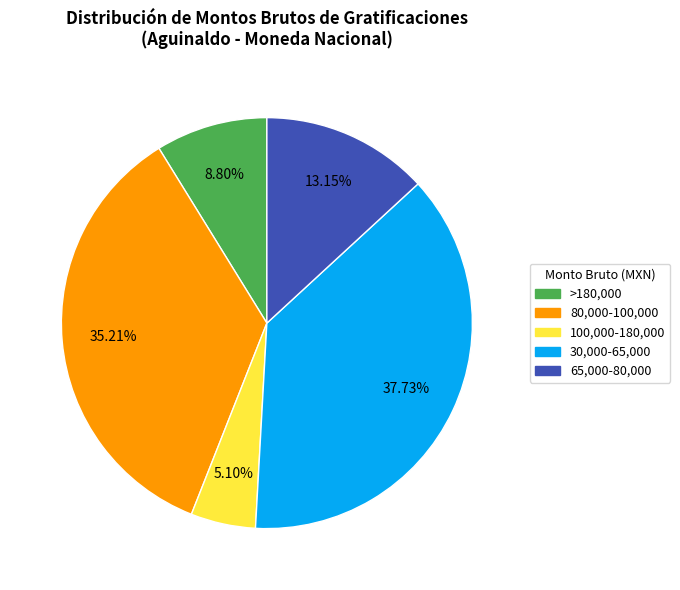

Do 100,000-180,000 and 30,000-65,000 together represent more than half of the pie?

No